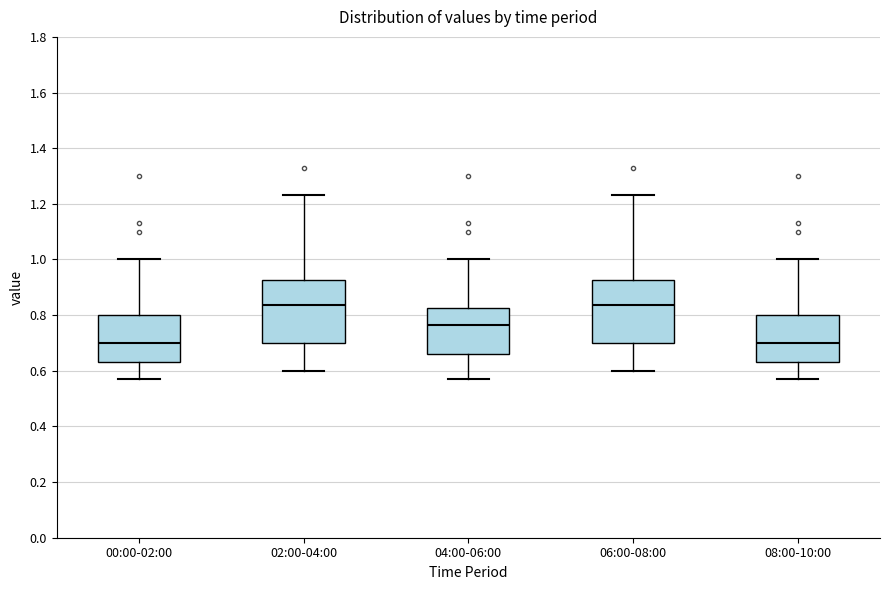

Reading left to right, read every box against the y-axis: the position of its median line, the range the box covers, and the ends of its whiskers. The values are not printed on the chart, so give them approximately, as read against the axis.

00:00-02:00: median 0.70, box 0.64 to 0.80, whiskers 0.58 to 1.00
02:00-04:00: median 0.84, box 0.70 to 0.92, whiskers 0.60 to 1.24
04:00-06:00: median 0.76, box 0.66 to 0.82, whiskers 0.58 to 1.00
06:00-08:00: median 0.84, box 0.70 to 0.92, whiskers 0.60 to 1.24
08:00-10:00: median 0.70, box 0.64 to 0.80, whiskers 0.58 to 1.00